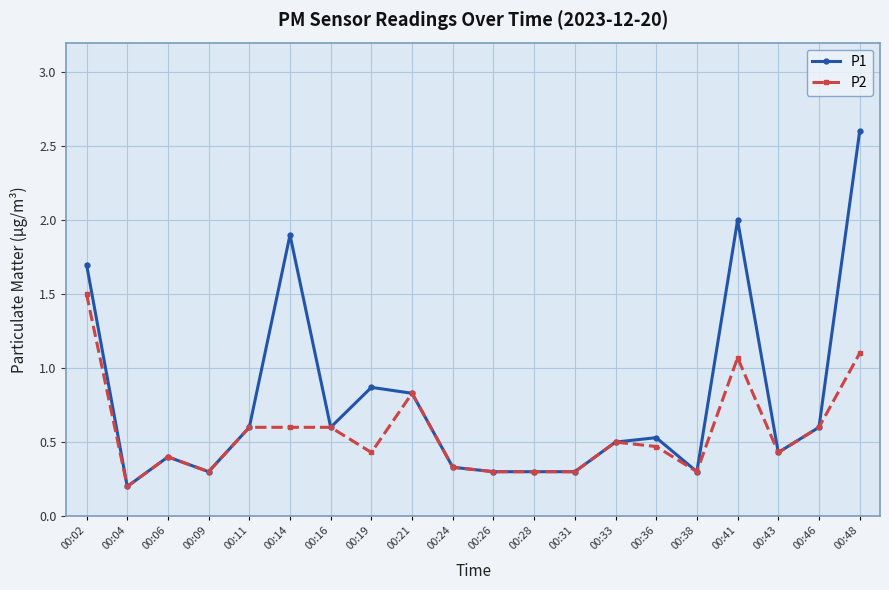

What value does the P2 series have at 00:21?

0.8